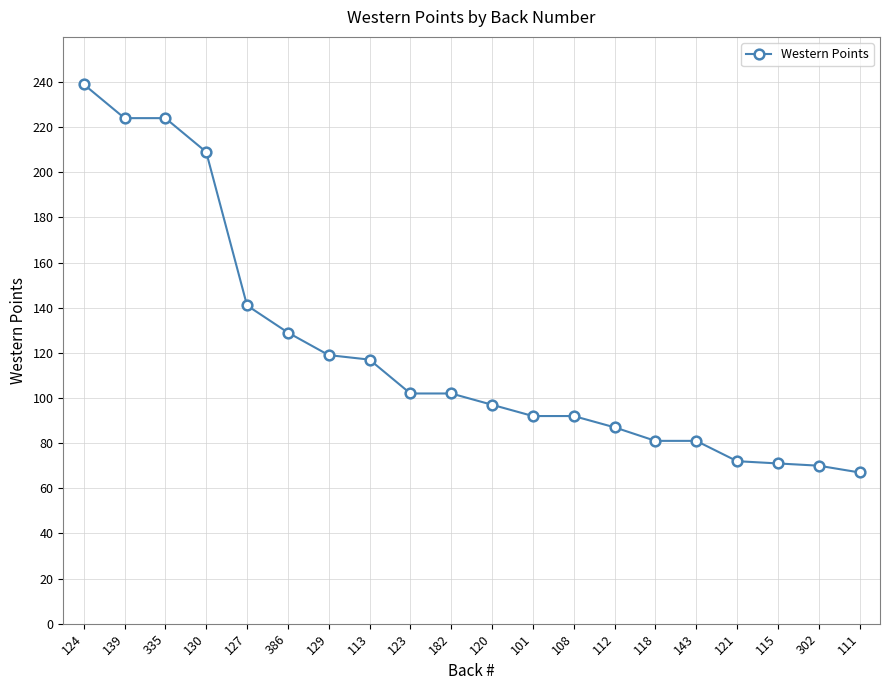

What is the value of the 5th point from the left?

141